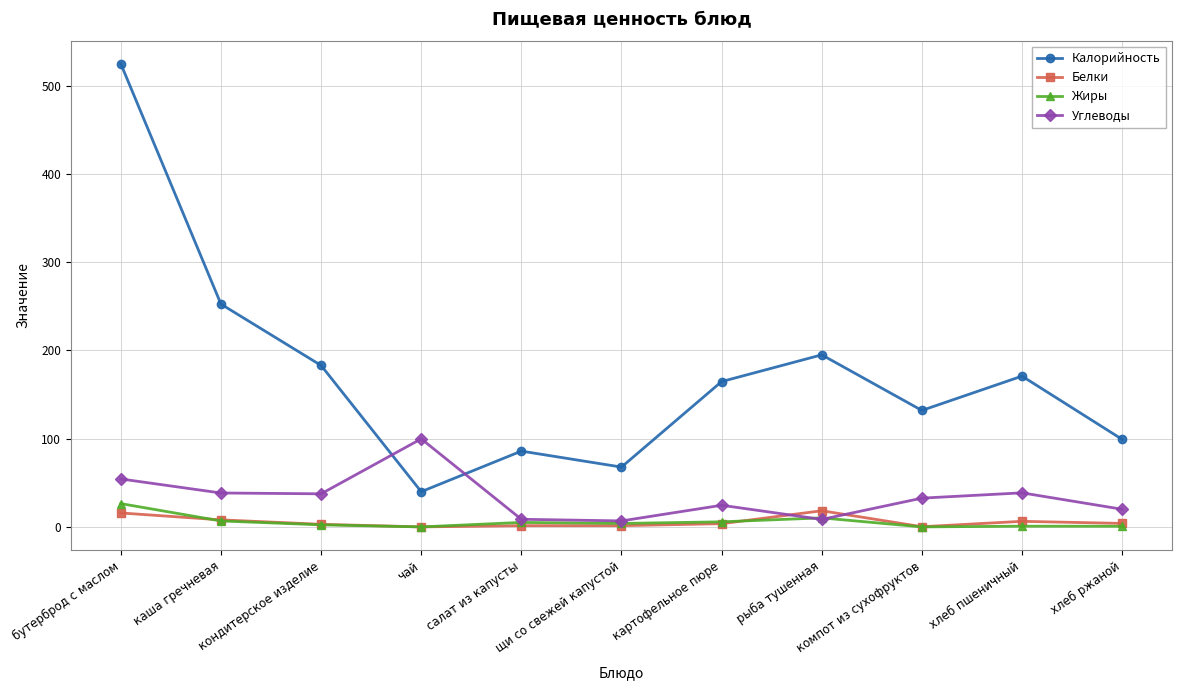

True or false: Калорийность and Белки intersect in this chart.

False